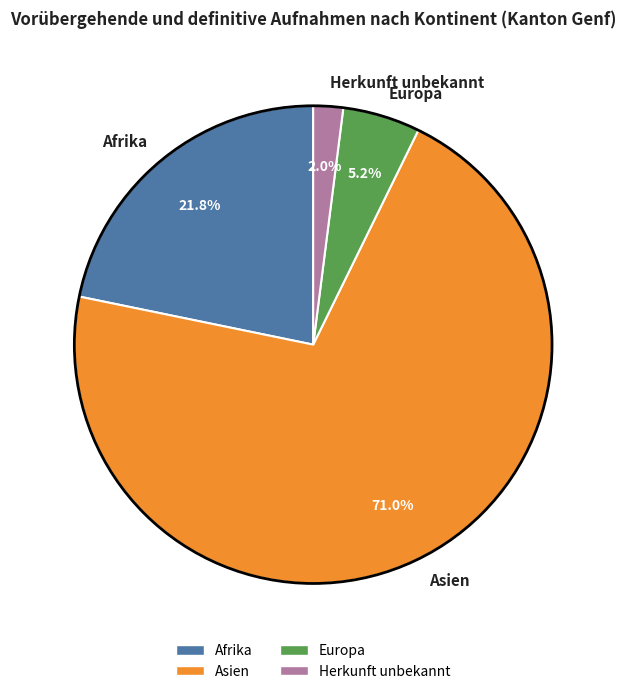

Which category accounts for the majority?

Asien